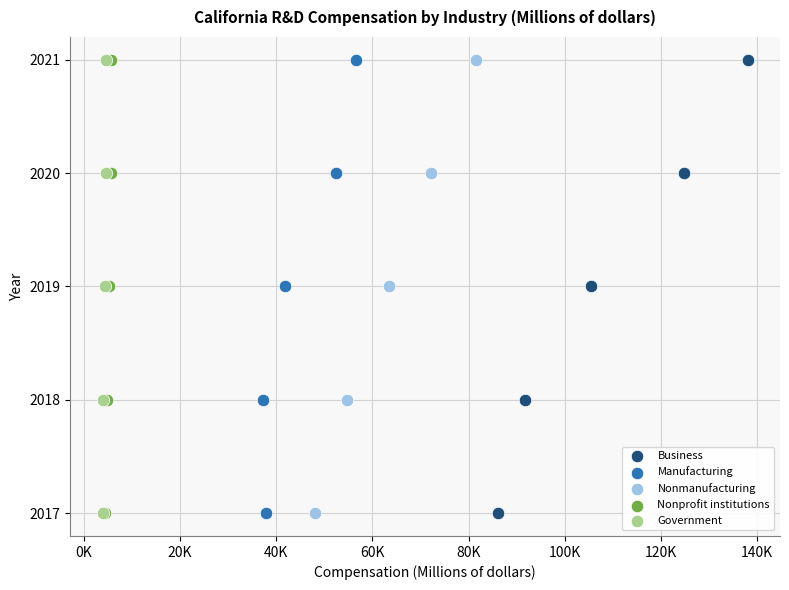

What are all the series names shown in the legend?

Business, Manufacturing, Nonmanufacturing, Nonprofit institutions, Government